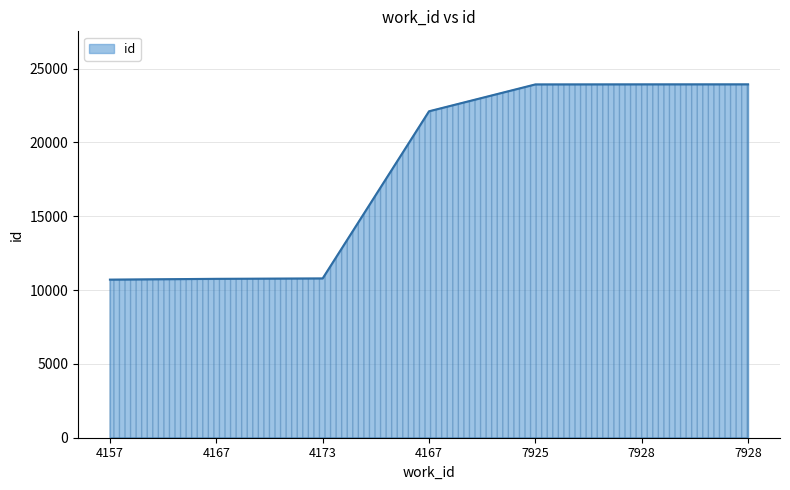

How many distinct data groups are displayed?

1